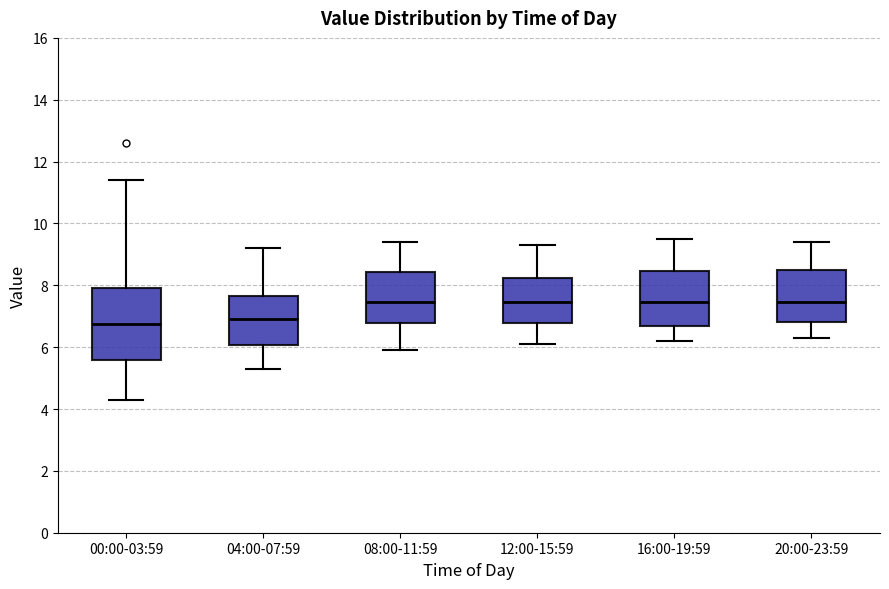

Where is the lower edge of the box for 20:00-23:59 on the y-axis? The values are not printed on the chart, so give them approximately, as read against the axis.

6.8